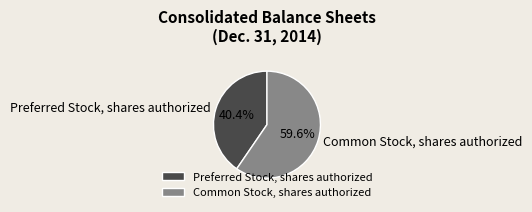

Rank the categories by value from highest to lowest.

Common Stock, shares authorized, Preferred Stock, shares authorized